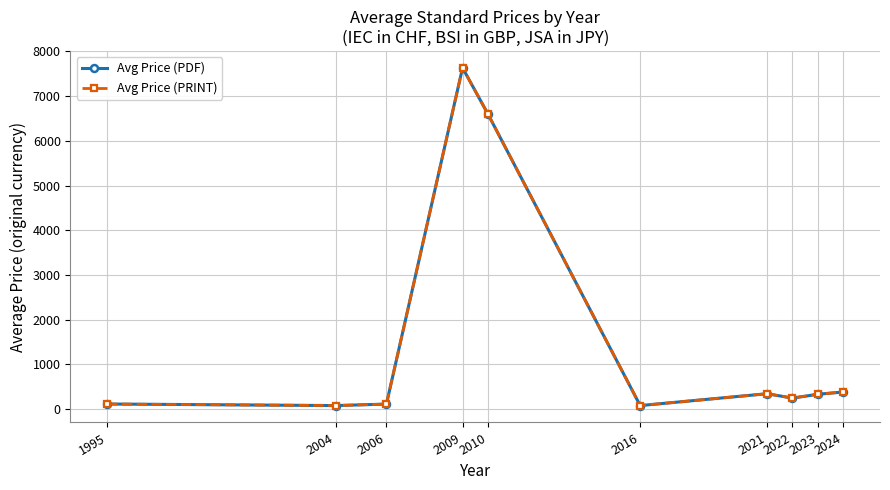

At which label does Avg Price (PDF) first exceed 332?

2009